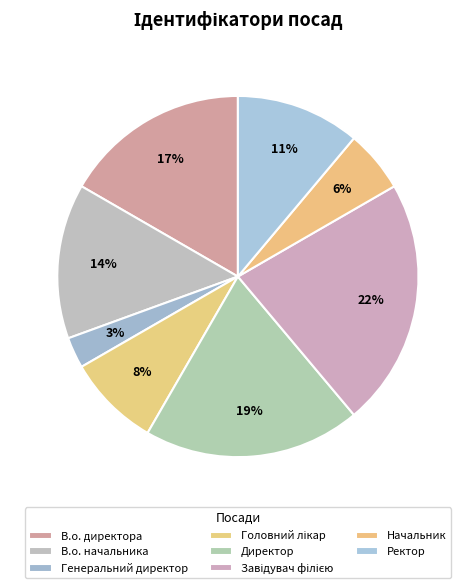

Count the number of slices in the pie.

8